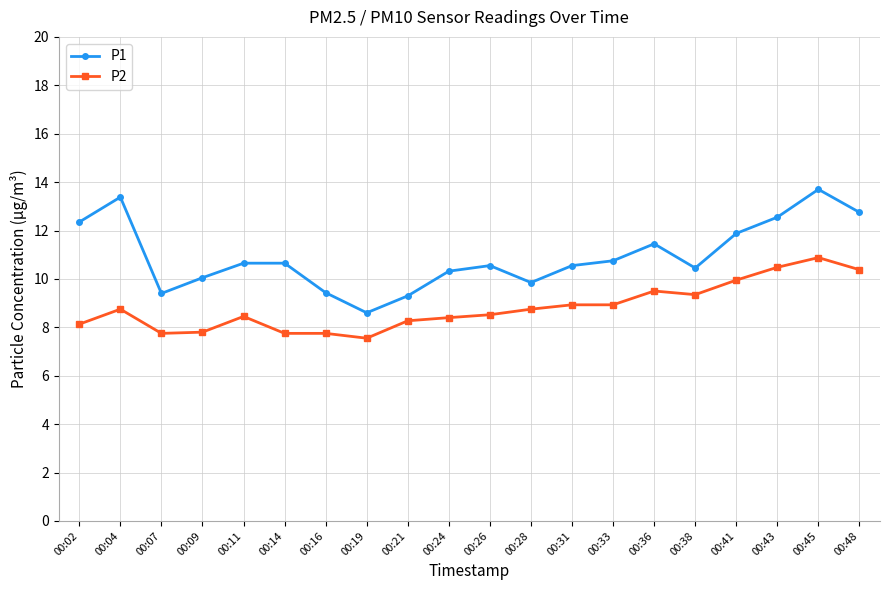

List the series in order of their overall mean, lowest first.

P2, P1